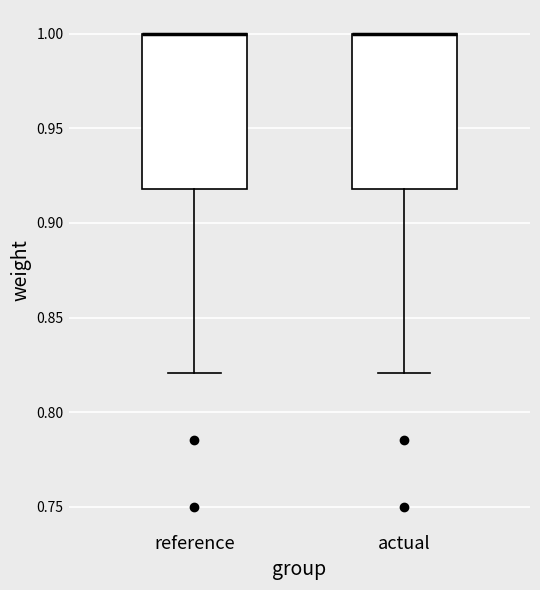

Where is the lower edge of the box for actual on the y-axis? The values are not printed on the chart, so give them approximately, as read against the axis.

0.92